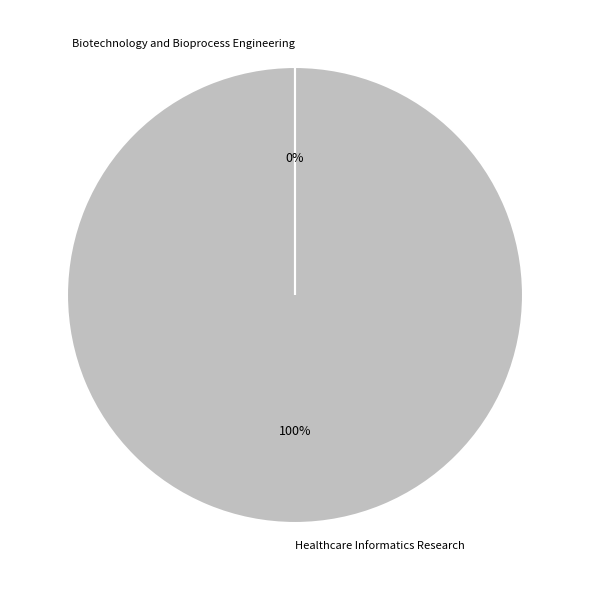

Which category accounts for the majority?

Healthcare Informatics Research